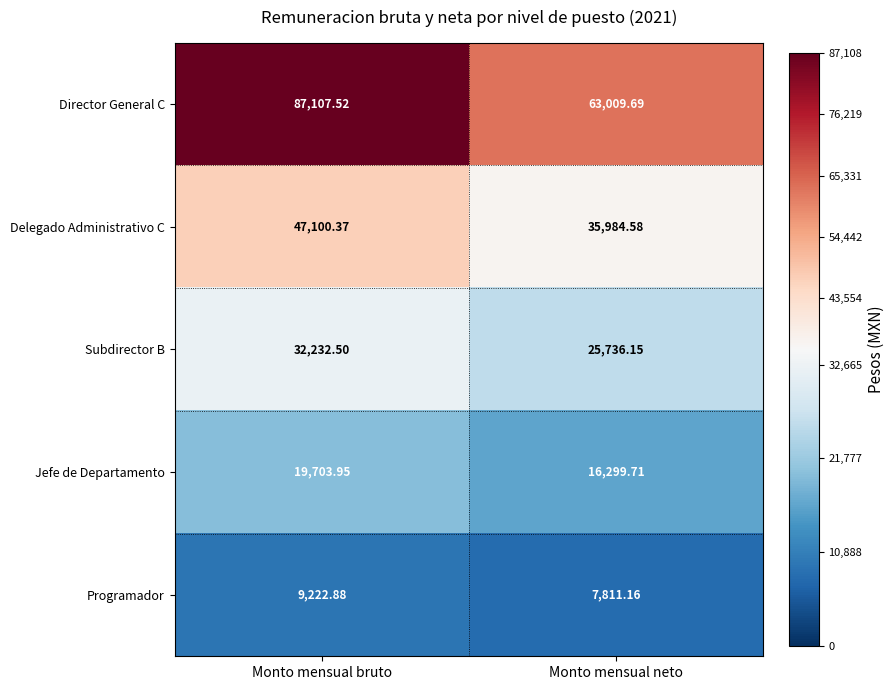

List the series in order of their peak value, highest first.

Director General C, Delegado Administrativo C, Subdirector B, Jefe de Departamento, Programador